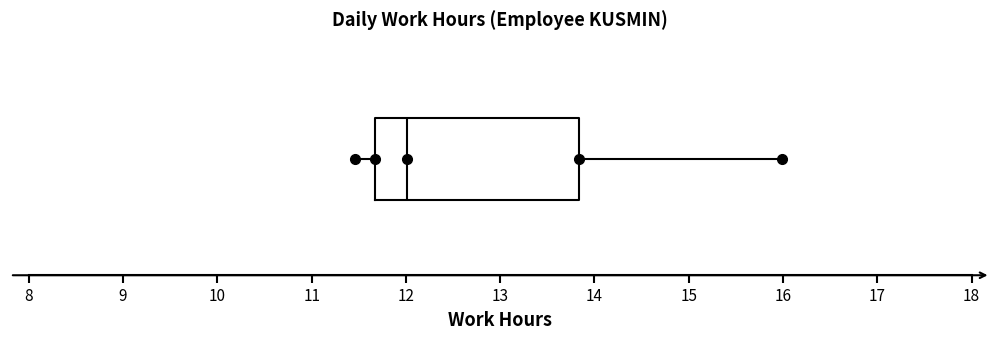

Where is the left edge of the box on the x-axis? The values are not printed on the chart, so give them approximately, as read against the axis.

11.7